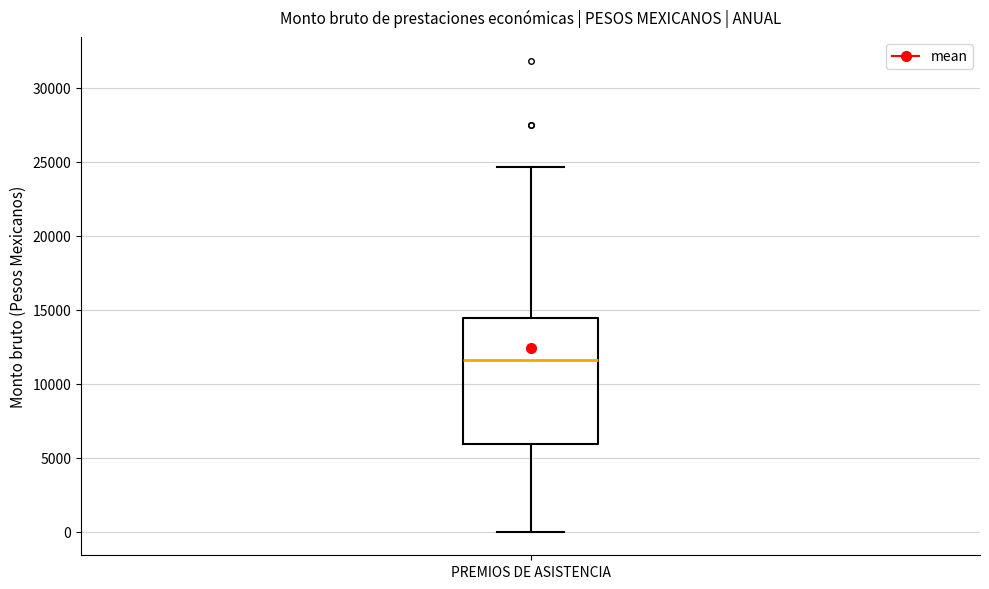

Read this box plot against the y-axis: the position of the median line, the range covered by the box, and the ends of both whiskers. The values are not printed on the chart, so give them approximately, as read against the axis.

median 11500, box 6000 to 14500, whiskers 0 to 24500